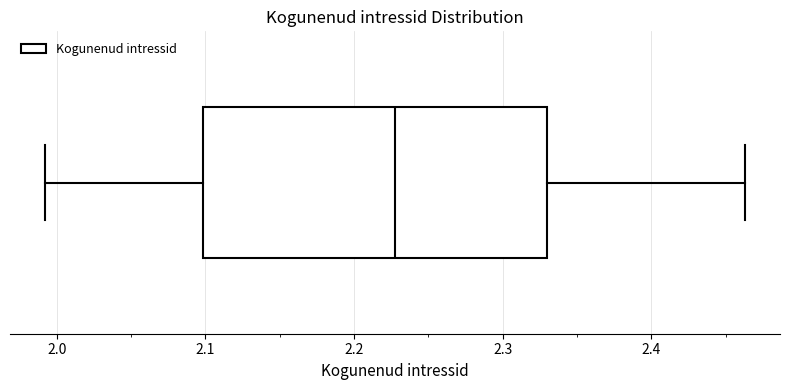

Where does the median line of the box sit on the x-axis? The values are not printed on the chart, so give them approximately, as read against the axis.

2.23